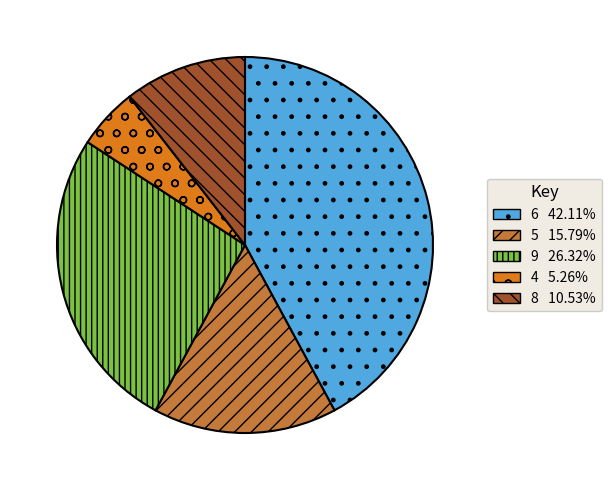

Do 5 and 9 together represent more than half of the pie?

No